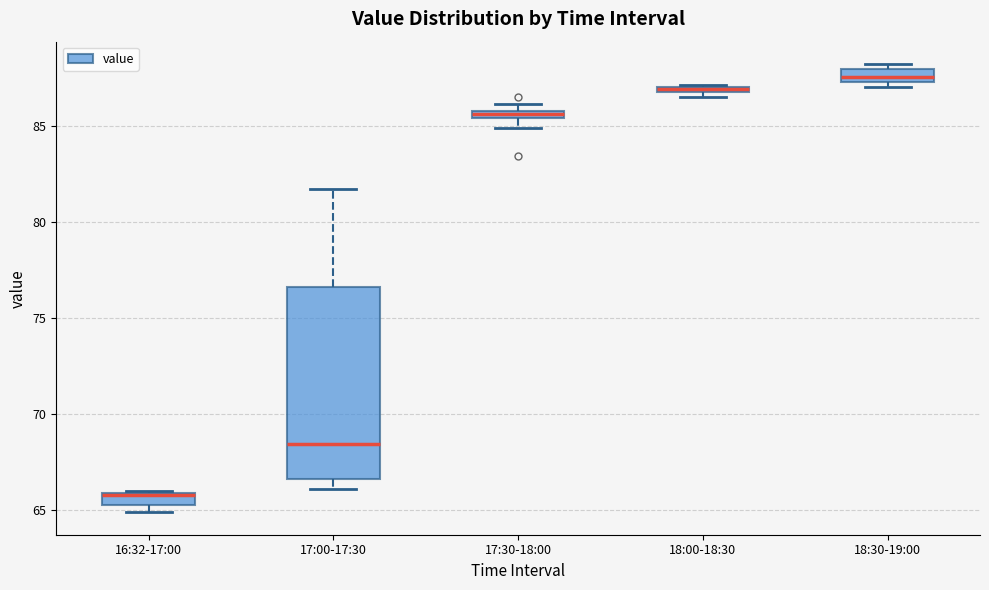

Comparing the boxes themselves (not the whiskers), which one is the tallest?

17:00-17:30